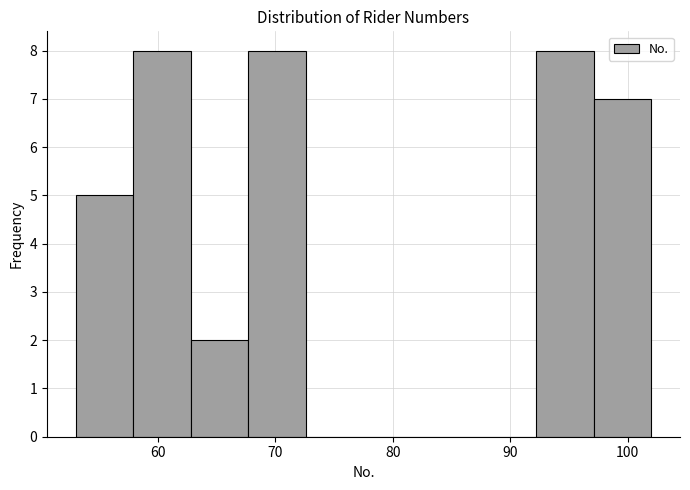

How tall is the bar that spans 62.8 to 67.7 on the x-axis? Neither the bar edges nor the heights are printed on the chart, so give them approximately, as read against the axes.

2